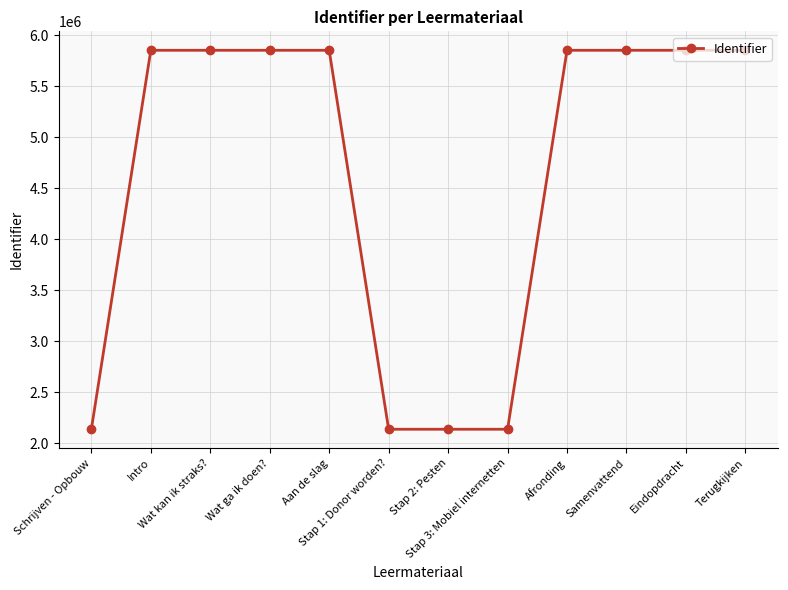

What is the difference between the maximum and minimum values?

3713522